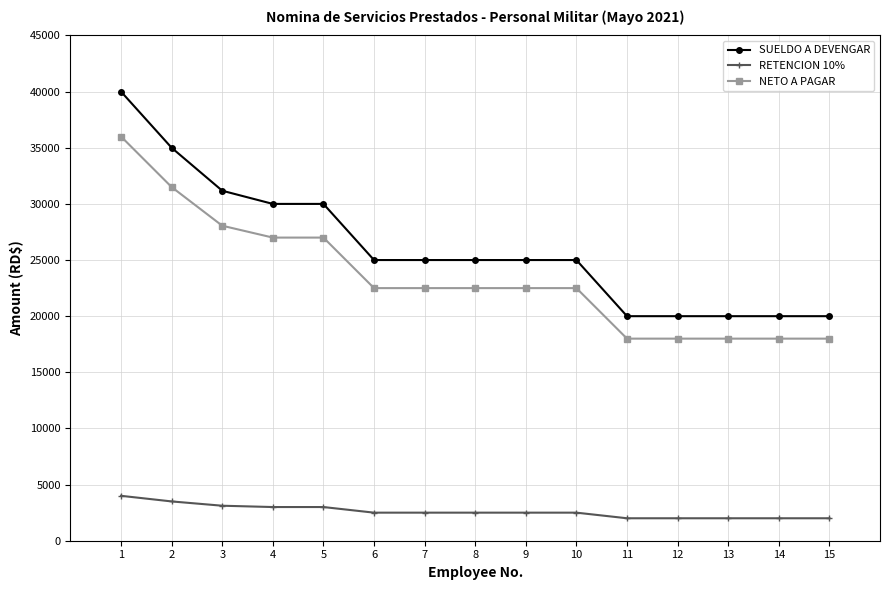

What is the minimum value shown in the chart?

2000.0